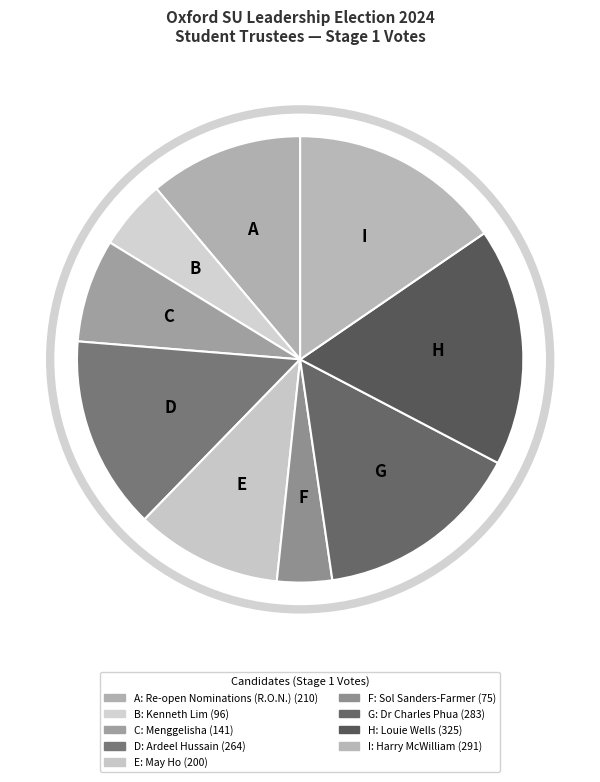

Which slice is the largest?

Louie Wells